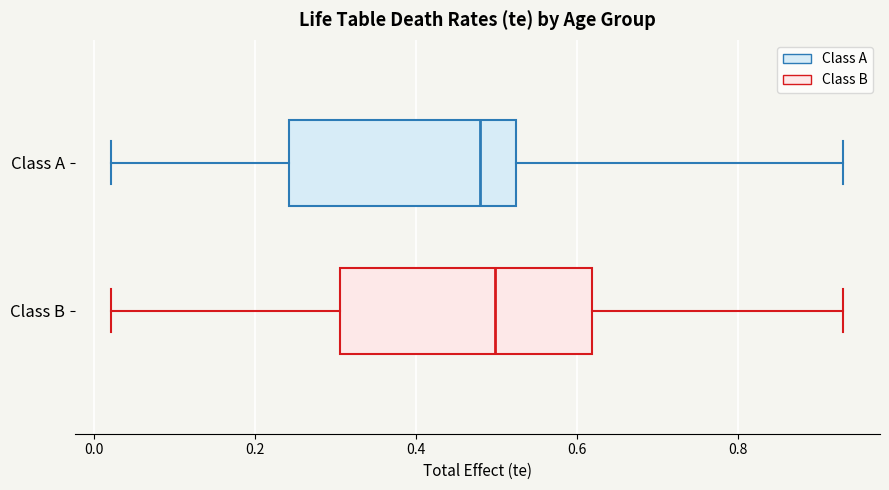

Reading bottom to top, transcribe this box plot: for each box, give where its median line is, the range the box spans, and where its two whiskers end, as read against the x-axis. The values are not printed on the chart, so give them approximately, as read against the axis.

Class B: median 0.50, box 0.30 to 0.62, whiskers 0.02 to 0.94
Class A: median 0.48, box 0.24 to 0.52, whiskers 0.02 to 0.94